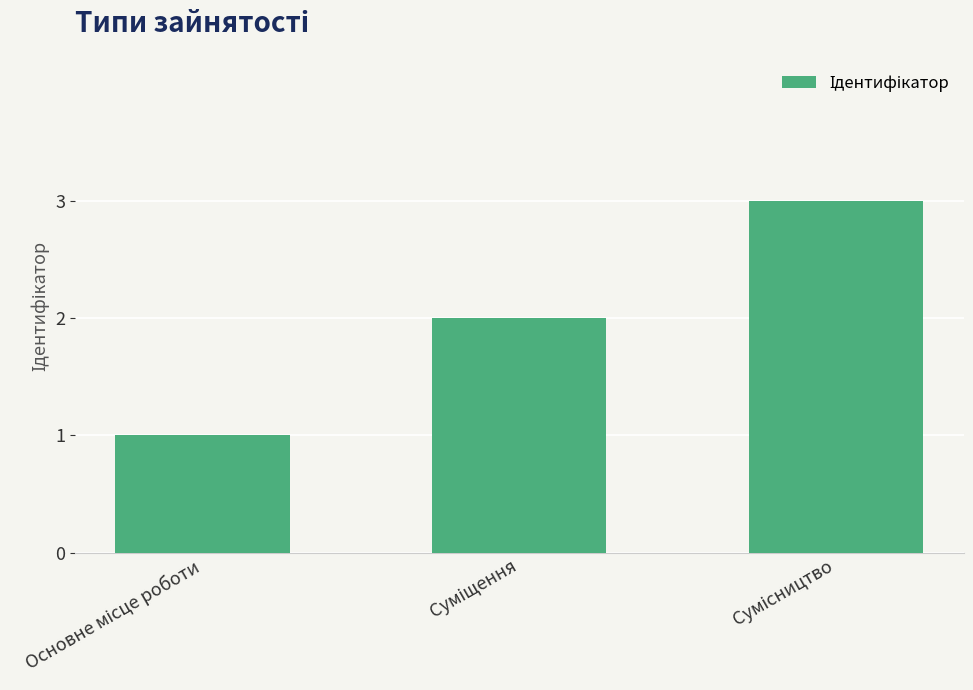

Does the chart contain any negative values?

No